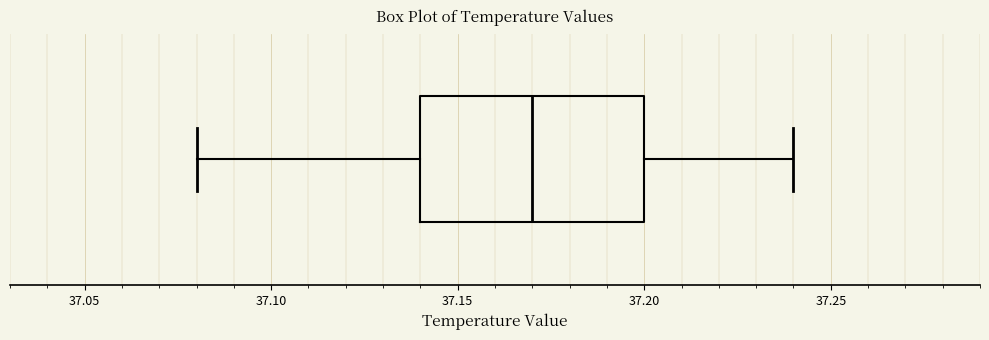

Read this box plot against the x-axis: the position of the median line, the range covered by the box, and the ends of both whiskers. The values are not printed on the chart, so give them approximately, as read against the axis.

median 37.17, box 37.14 to 37.20, whiskers 37.08 to 37.24